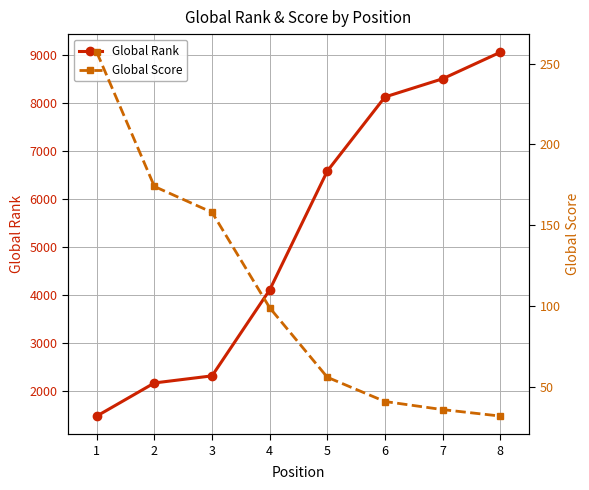

How many series are shown in this chart?

2